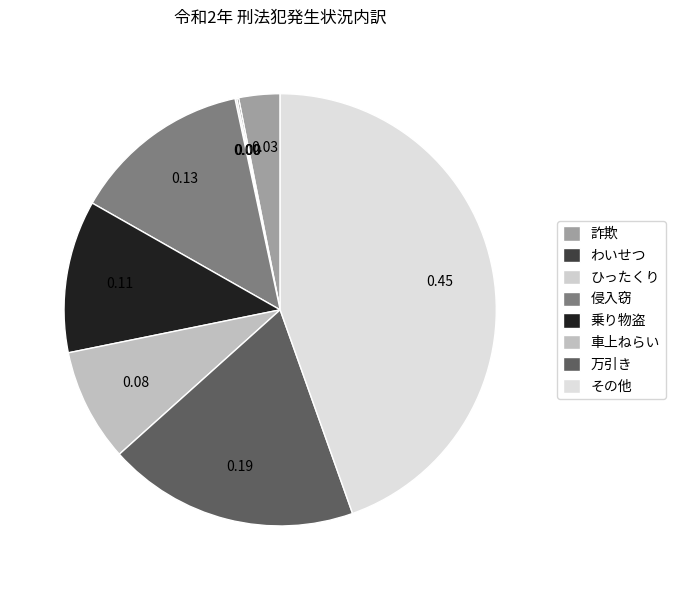

How many slices are in this pie chart?

8